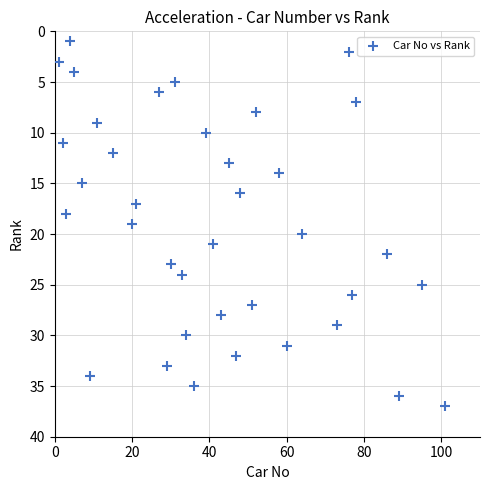

What is the range of Y values (max minus min)?

36